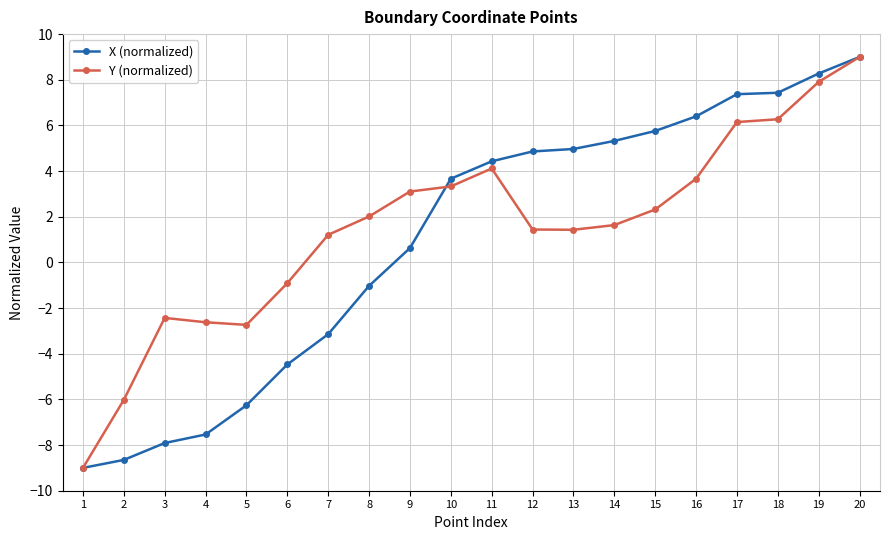

How many lines are shown in the chart?

2